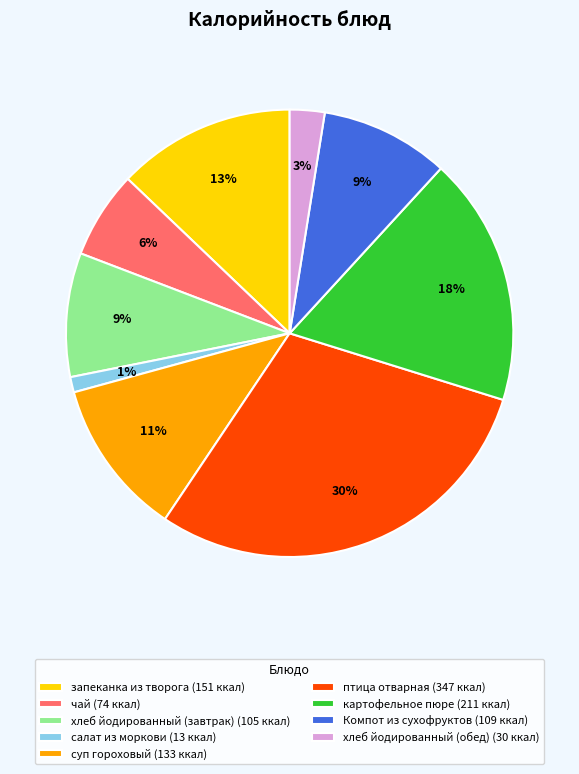

To the nearest percent, what percentage of the pie is хлеб йодированный (завтрак)?

9%